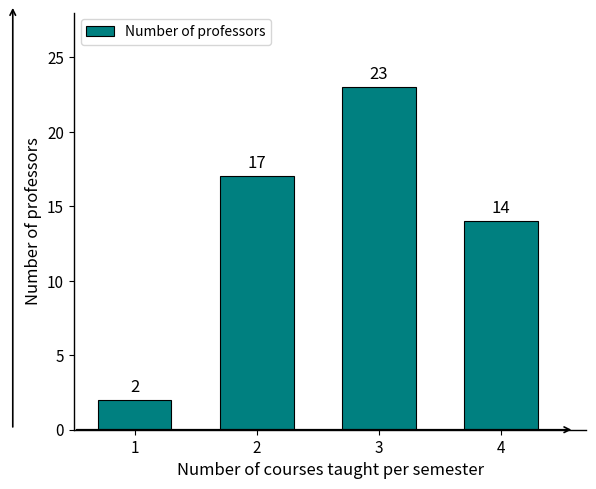

Reading left to right, what are all the values shown in this chart?

2	17	23	14